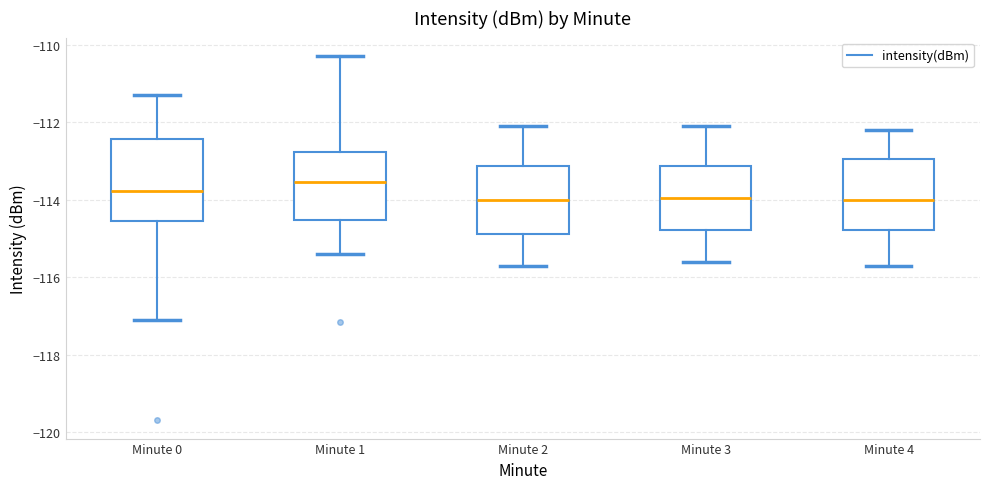

Reading left to right, read every box against the y-axis: the position of its median line, the range the box covers, and the ends of its whiskers. The values are not printed on the chart, so give them approximately, as read against the axis.

Minute 0: median -113.8, box -114.6 to -112.4, whiskers -117.0 to -111.4
Minute 1: median -113.6, box -114.6 to -112.8, whiskers -115.4 to -110.2
Minute 2: median -114.0, box -114.8 to -113.2, whiskers -115.6 to -112.0
Minute 3: median -114.0, box -114.8 to -113.2, whiskers -115.6 to -112.0
Minute 4: median -114.0, box -114.8 to -113.0, whiskers -115.6 to -112.2